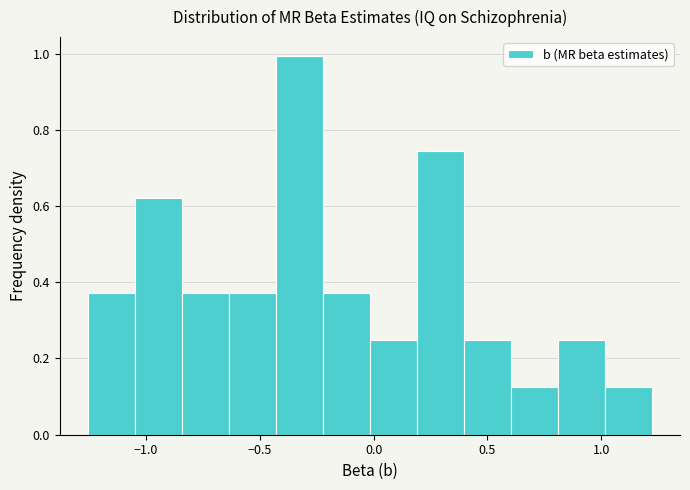

Over which range of the x-axis is the bar tallest?

-0.45 to -0.20